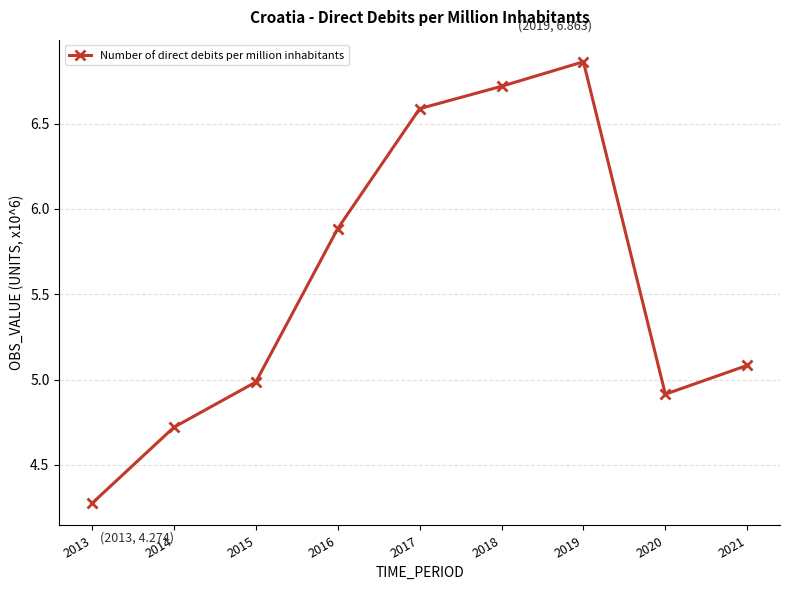

Read the value at 2021.

5.1